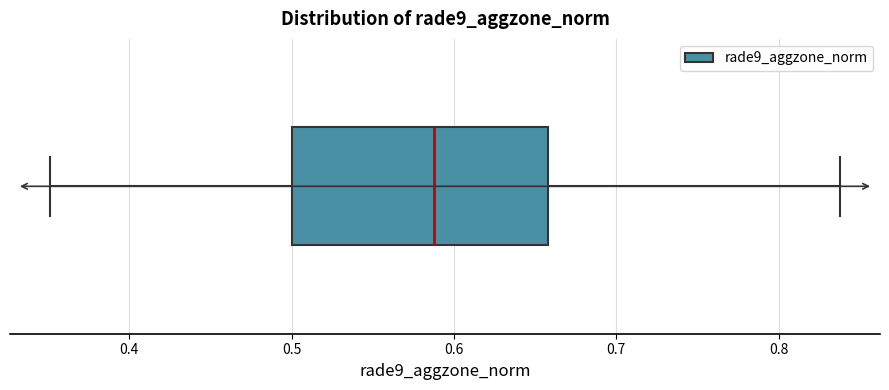

Where does the median line of the box sit on the x-axis? The values are not printed on the chart, so give them approximately, as read against the axis.

0.59